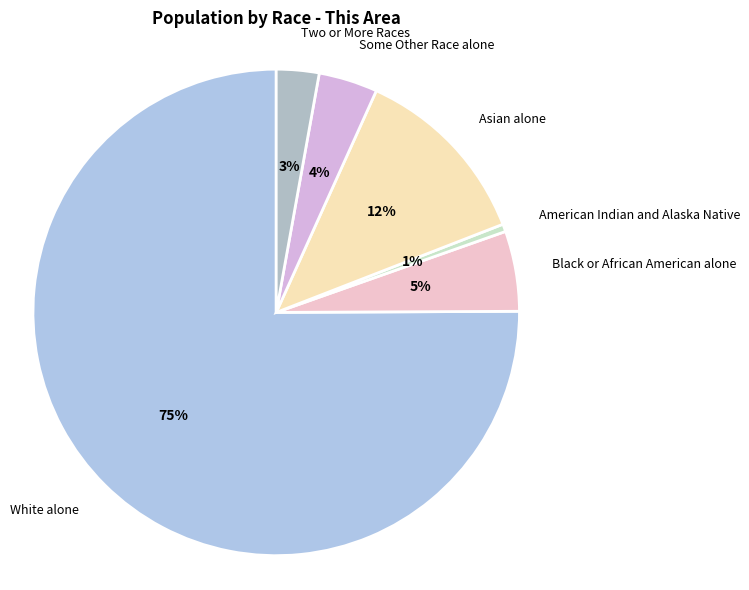

How many slices are in this pie chart?

6